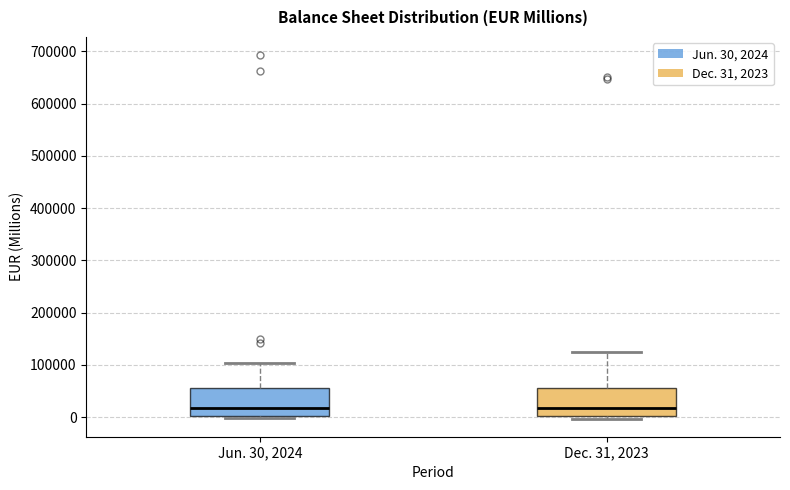

Reading left to right, read every box against the y-axis: the position of its median line, the range the box covers, and the ends of its whiskers. The values are not printed on the chart, so give them approximately, as read against the axis.

Jun. 30, 2024: median 20000, box 0 to 60000, whiskers 0 to 100000
Dec. 31, 2023: median 20000, box 0 to 60000, whiskers 0 (just below the box's lower edge) to 120000